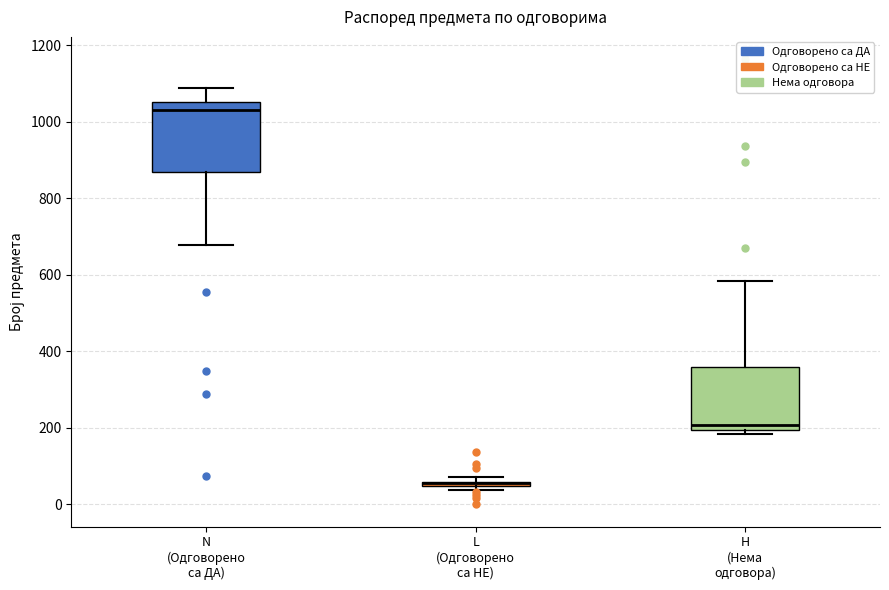

Where does the median line of the box for N (Одговорено са ДА) sit on the y-axis? The values are not printed on the chart, so give them approximately, as read against the axis.

1040